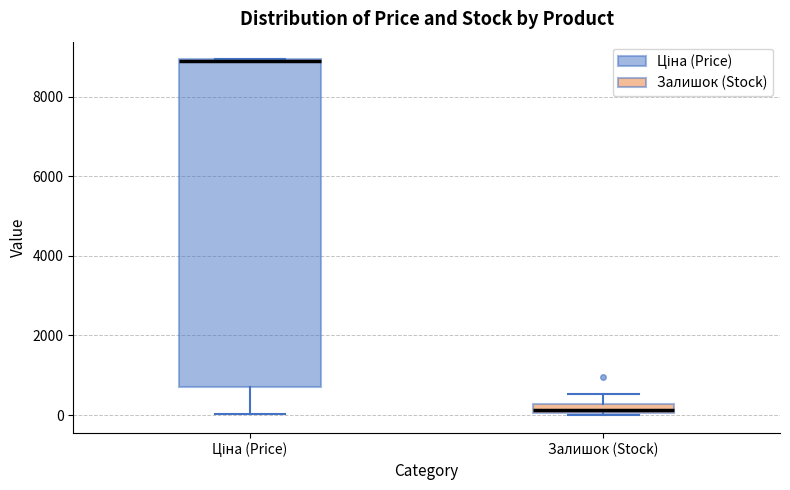

Where does the upper whisker of the box for Залишок (Stock) end on the y-axis? The values are not printed on the chart, so give them approximately, as read against the axis.

600